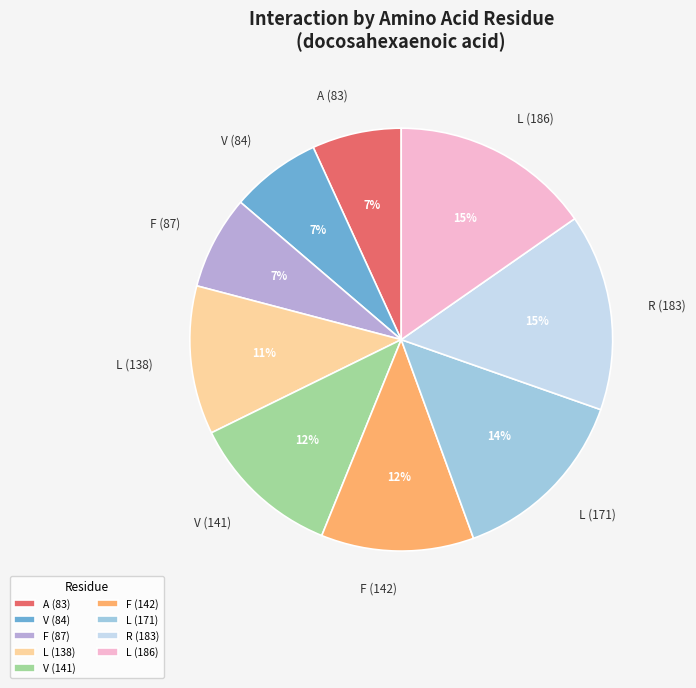

Is the sum of A (83) and R (183) greater than half?

No